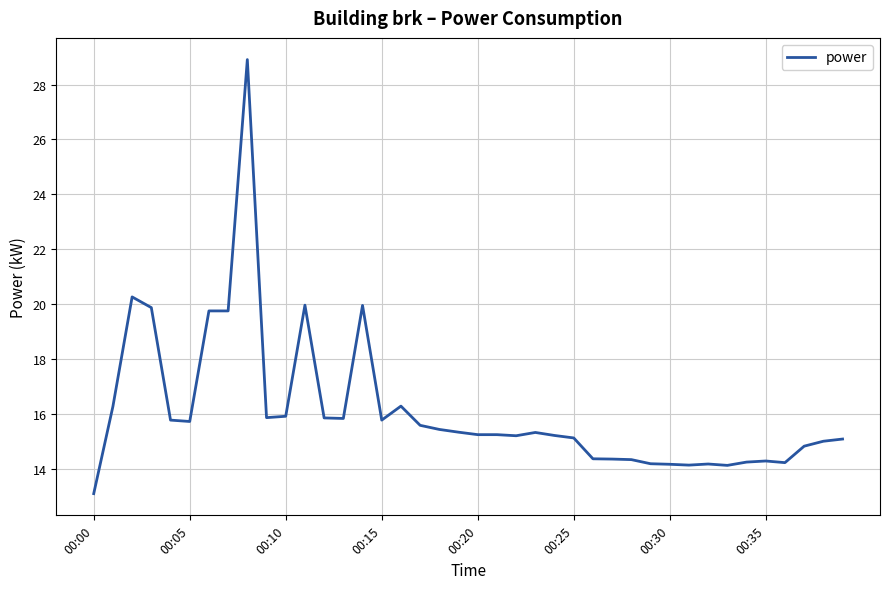

What is the minimum value shown in the chart?

13.1